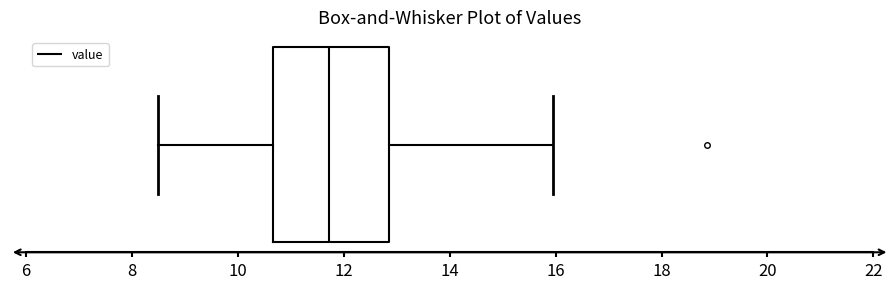

Transcribe this box plot: give where the median line is, the range the box spans, and where the two whiskers end, as read against the x-axis. The values are not printed on the chart, so give them approximately, as read against the axis.

median 11.8, box 10.6 to 12.8, whiskers 8.6 to 16.0